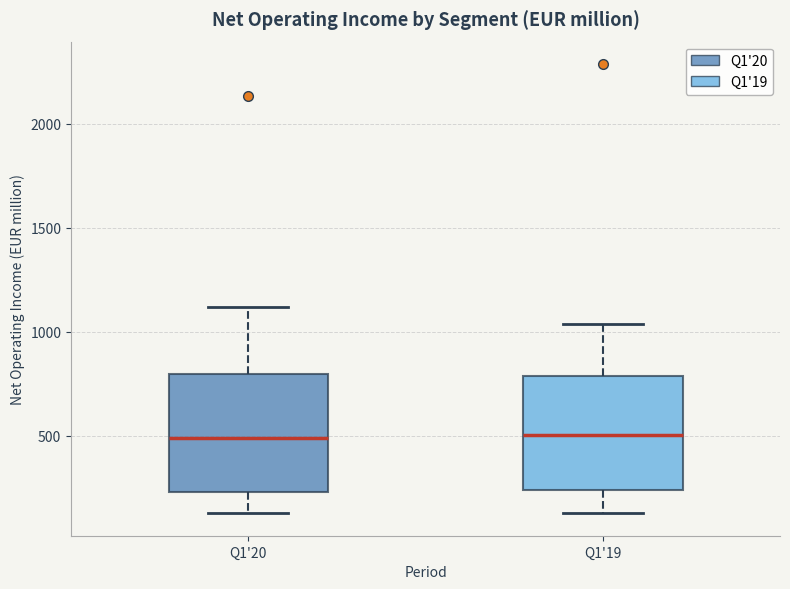

Reading left to right, read every box against the y-axis: the position of its median line, the range the box covers, and the ends of its whiskers. The values are not printed on the chart, so give them approximately, as read against the axis.

Q1'20: median 500, box 250 to 800, whiskers 150 to 1100
Q1'19: median 500, box 250 to 800, whiskers 150 to 1050